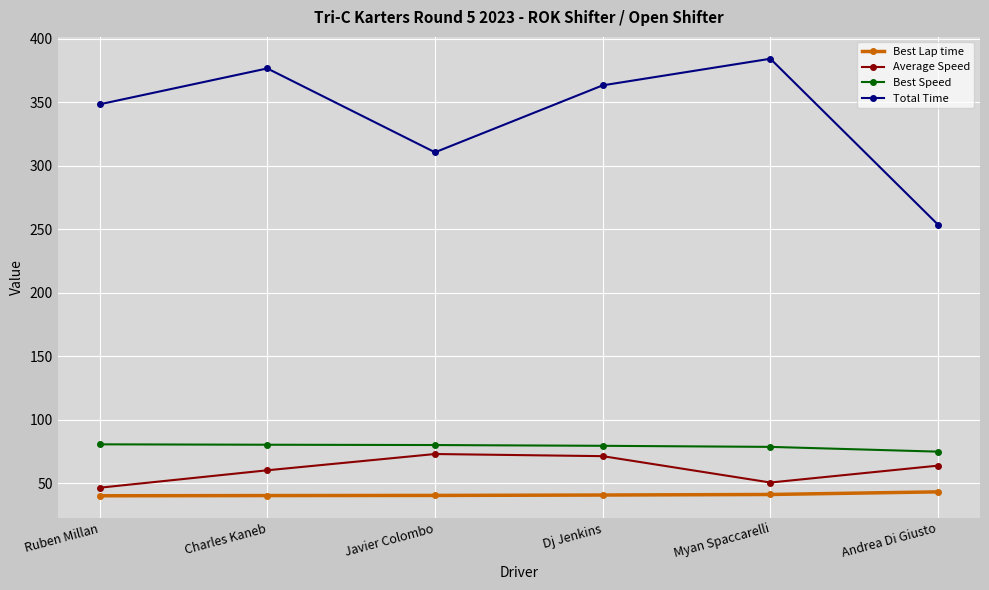

What is the approximate value of Best Lap time at Charles Kaneb?

40.3